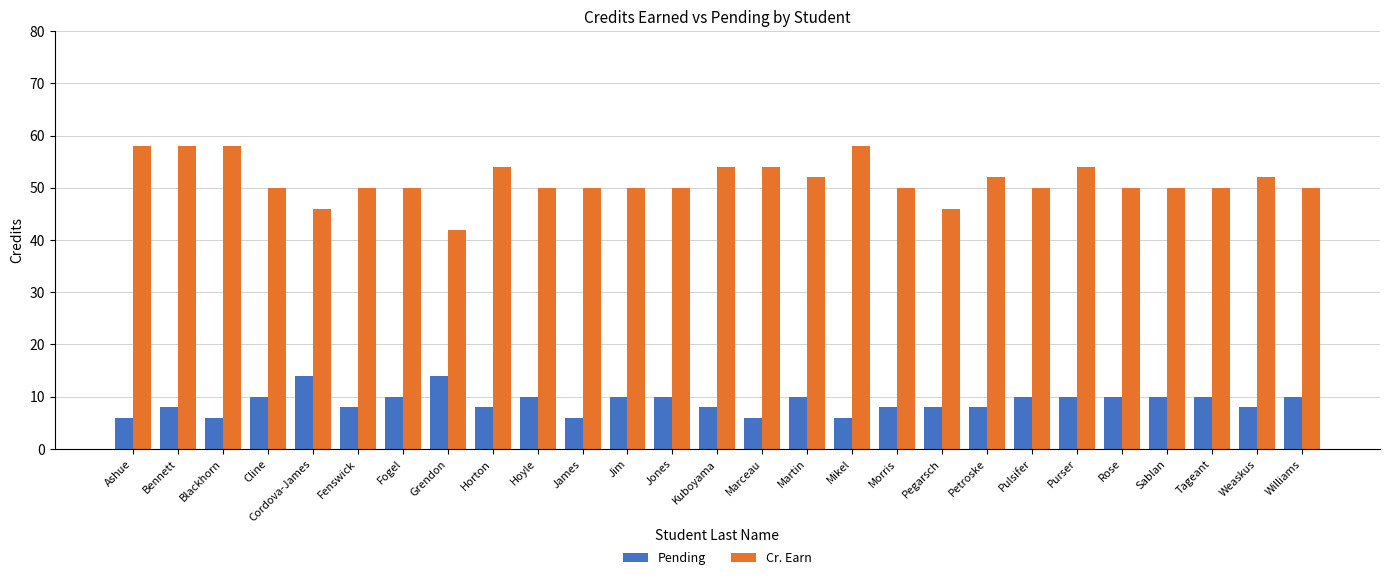

True or false: Cr. Earn has a value of 54 at Kuboyama.

True